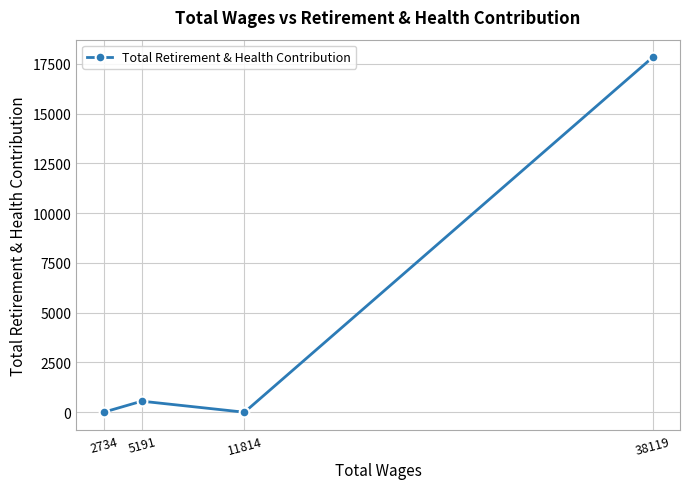

At which category does the chart reach its peak across all series?

38119